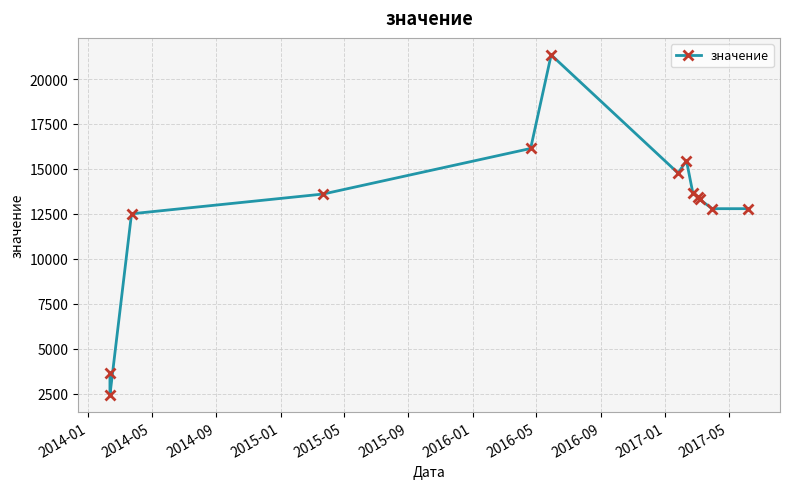

True or false: the data has more than 0 interior local peaks.

True